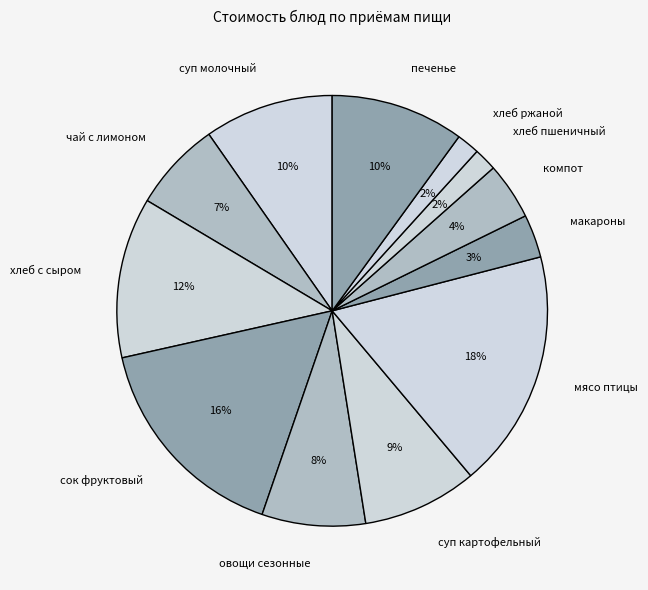

Does хлеб пшеничный account for over 50% of the chart?

No